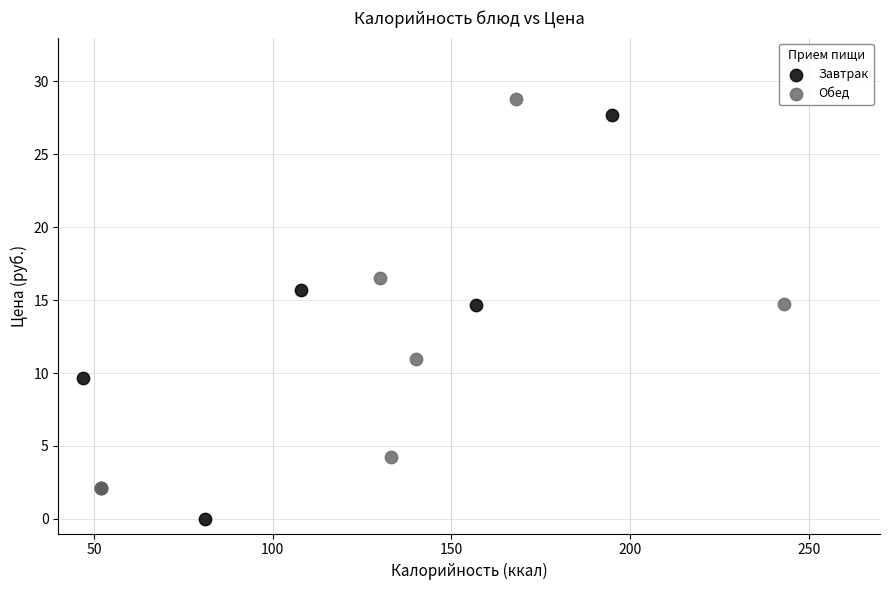

Which series has the largest Y range (max minus min)?

Завтрак